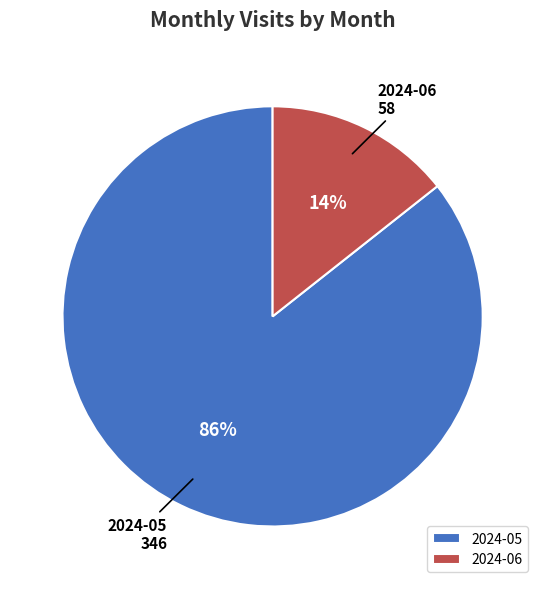

Which category has the smallest portion of the pie?

2024-06